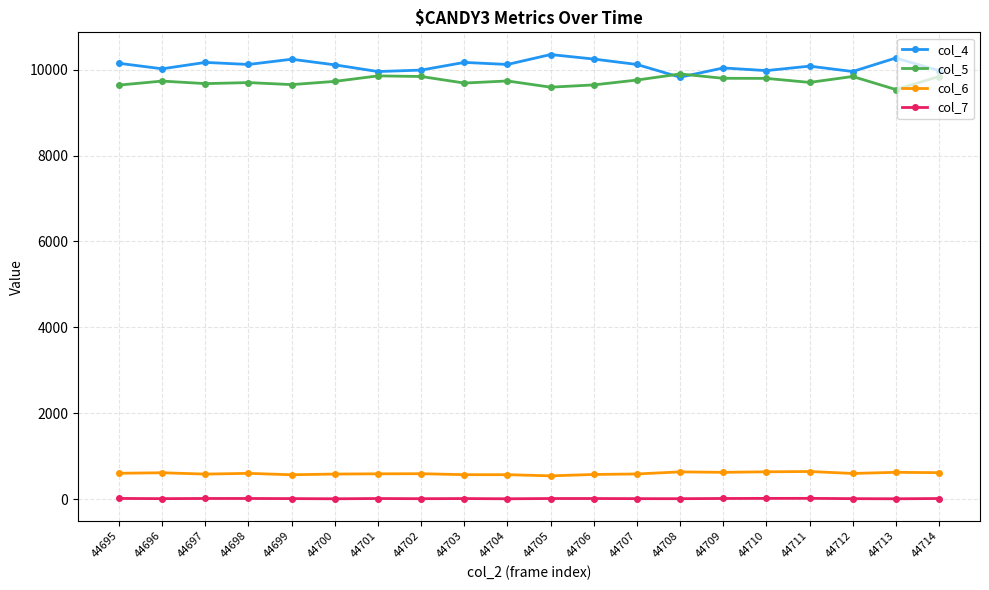

Is it true that col_5 equals 14329 at 44710?

False